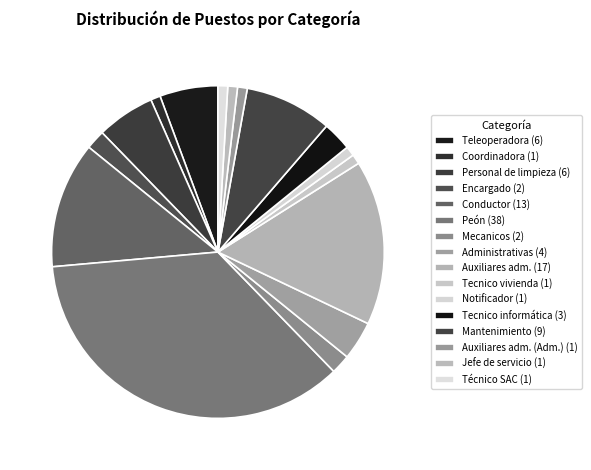

Count the number of slices in the pie.

16